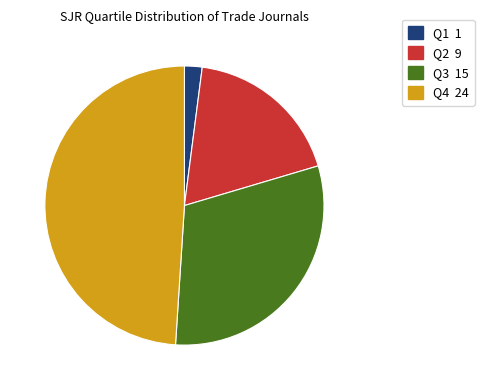

How many segments does this pie chart have?

4